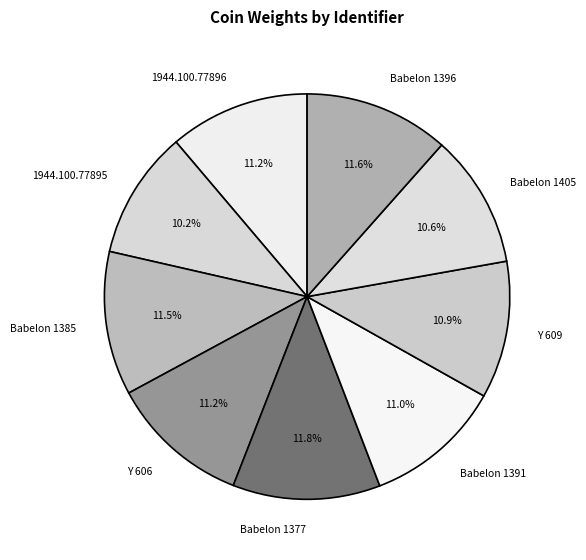

Count the number of slices in the pie.

9